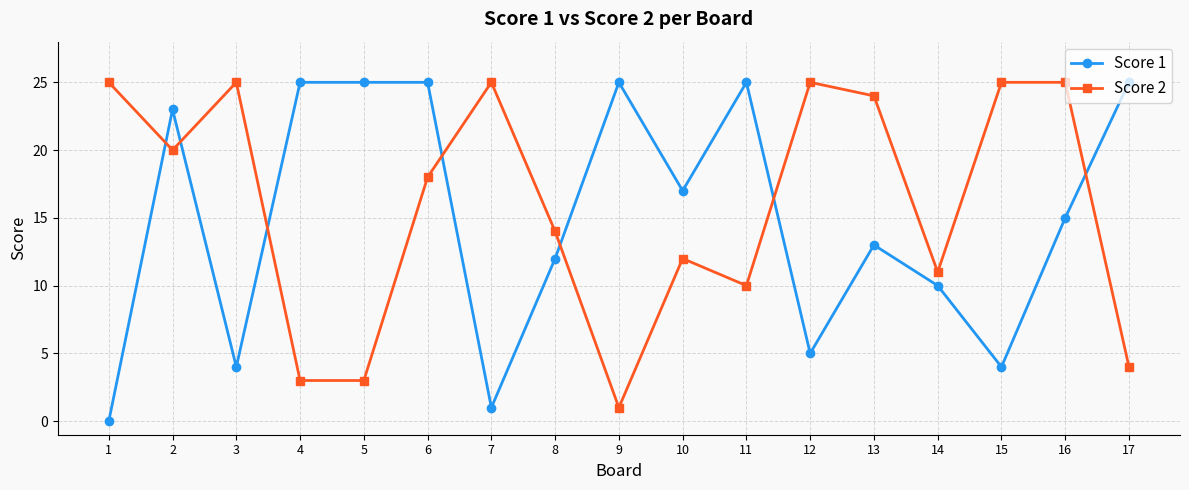

The Score 1 series shows 4 at 15. True or false?

True